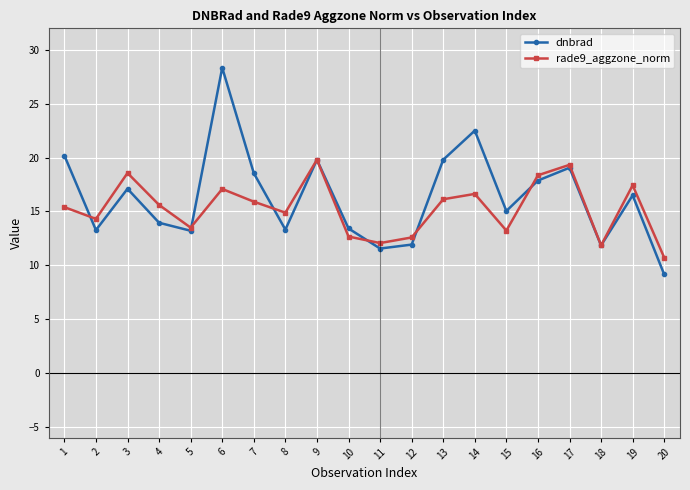

Is it true that dnbrad equals 17.9 at 16?

True